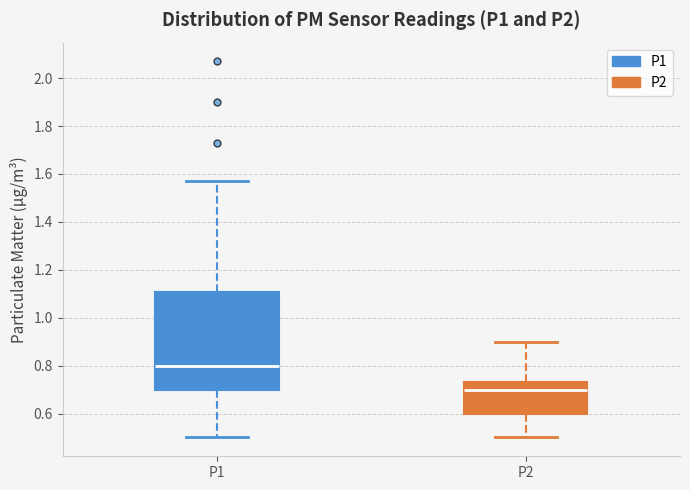

Which box has the lowest median line?

P2